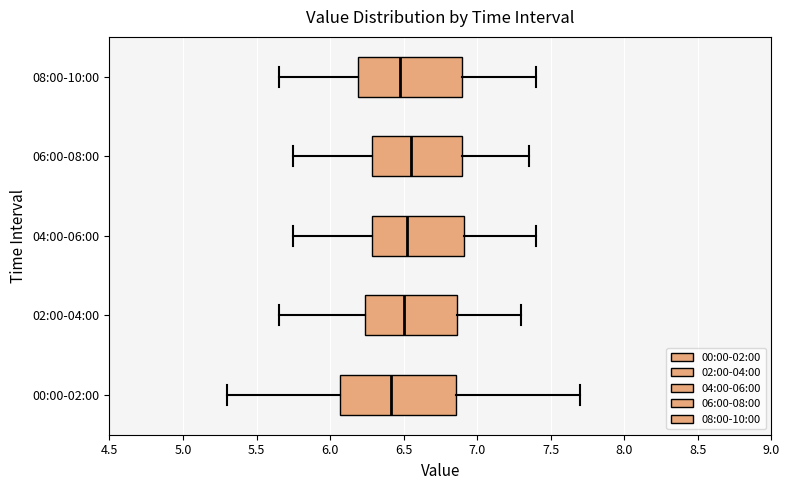

Reading bottom to top, transcribe this box plot: for each box, give where its median line is, the range the box spans, and where its two whiskers end, as read against the x-axis. The values are not printed on the chart, so give them approximately, as read against the axis.

00:00-02:00: median 6.40, box 6.05 to 6.85, whiskers 5.30 to 7.70
02:00-04:00: median 6.50, box 6.25 to 6.85, whiskers 5.65 to 7.30
04:00-06:00: median 6.55, box 6.30 to 6.90, whiskers 5.75 to 7.40
06:00-08:00: median 6.55, box 6.30 to 6.90, whiskers 5.75 to 7.35
08:00-10:00: median 6.50, box 6.20 to 6.90, whiskers 5.65 to 7.40